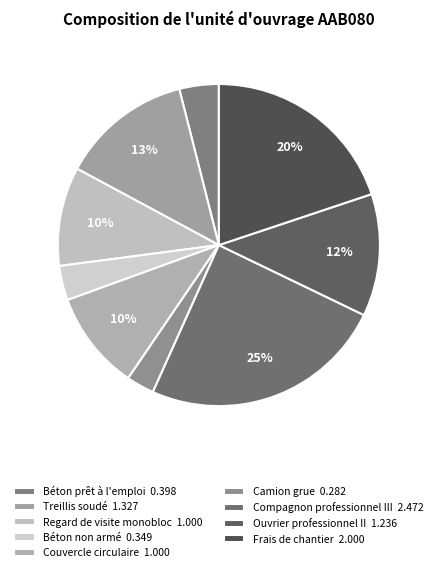

What percentage is the Ouvrier professionnel II slice, to the nearest percent?

12%